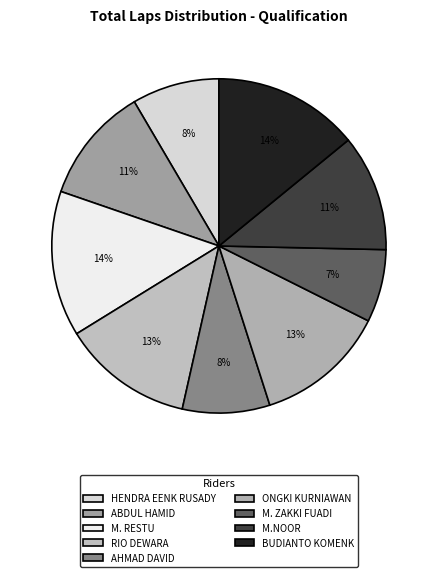

To the nearest percent, what is the difference between the M.NOOR and BUDIANTO KOMENK slice percentages?

3%